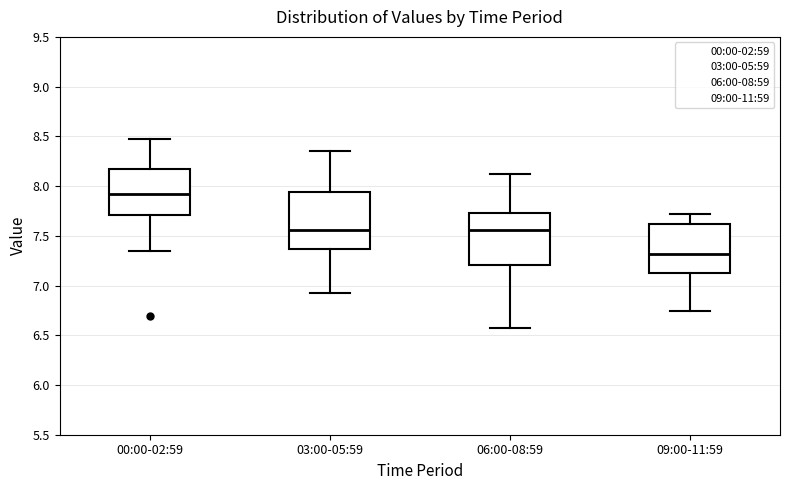

Where does the median line of the box for 06:00-08:59 sit on the y-axis? The values are not printed on the chart, so give them approximately, as read against the axis.

7.55